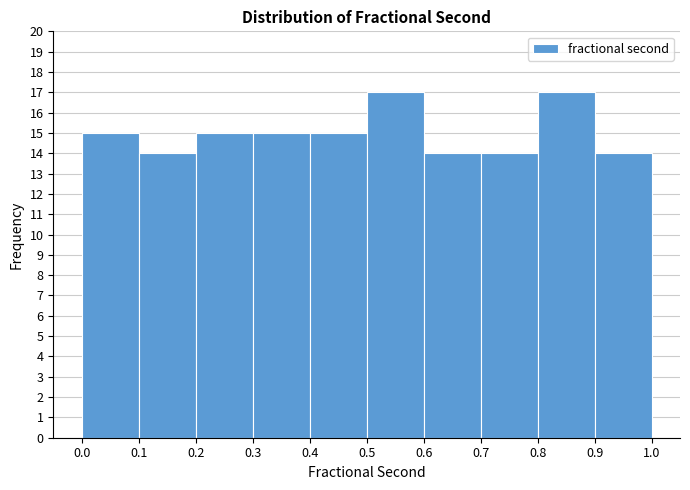

How tall is the bar that spans 0.8 to 0.9 on the x-axis? The values are not printed on the chart, so give them approximately, as read against the axis.

17